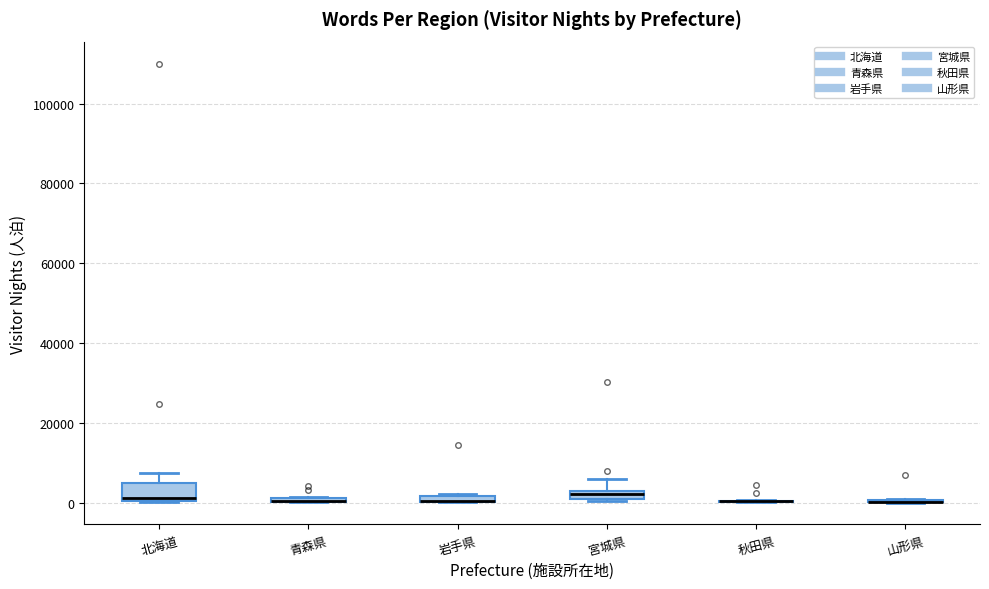

Comparing the boxes themselves (not the whiskers), which one is the tallest?

北海道